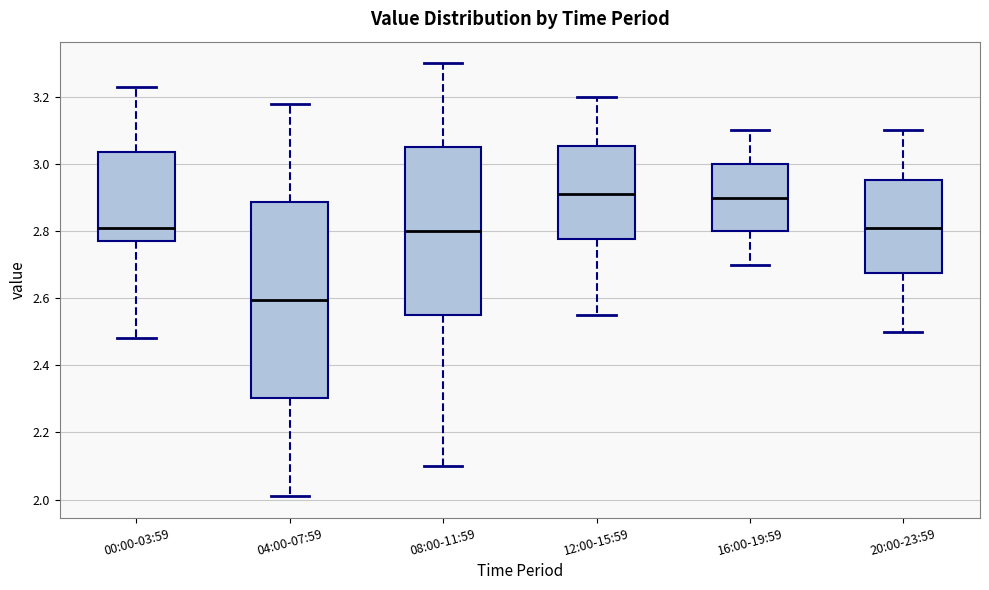

Reading left to right, transcribe this box plot: for each box, give where its median line is, the range the box spans, and where its two whiskers end, as read against the y-axis. The values are not printed on the chart, so give them approximately, as read against the axis.

00:00-03:59: median 2.82, box 2.78 to 3.04, whiskers 2.48 to 3.24
04:00-07:59: median 2.60, box 2.30 to 2.88, whiskers 2.02 to 3.18
08:00-11:59: median 2.80, box 2.56 to 3.06, whiskers 2.10 to 3.30
12:00-15:59: median 2.92, box 2.78 to 3.06, whiskers 2.56 to 3.20
16:00-19:59: median 2.90, box 2.80 to 3.00, whiskers 2.70 to 3.10
20:00-23:59: median 2.82, box 2.68 to 2.96, whiskers 2.50 to 3.10